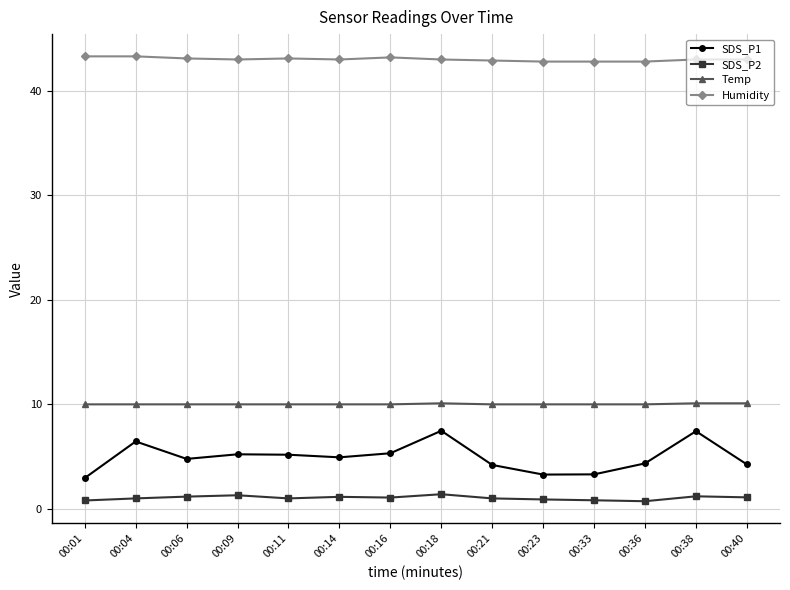

Which series has the largest range (max minus min)?

SDS_P1